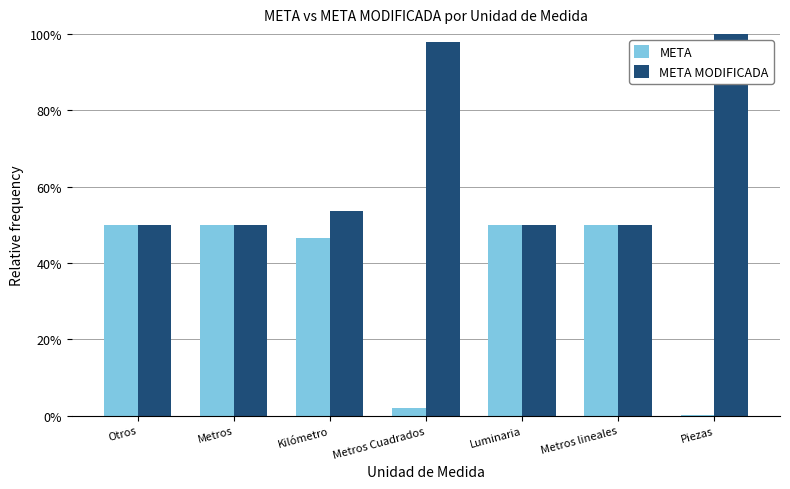

What is the sum of all META MODIFICADA values?

451.4